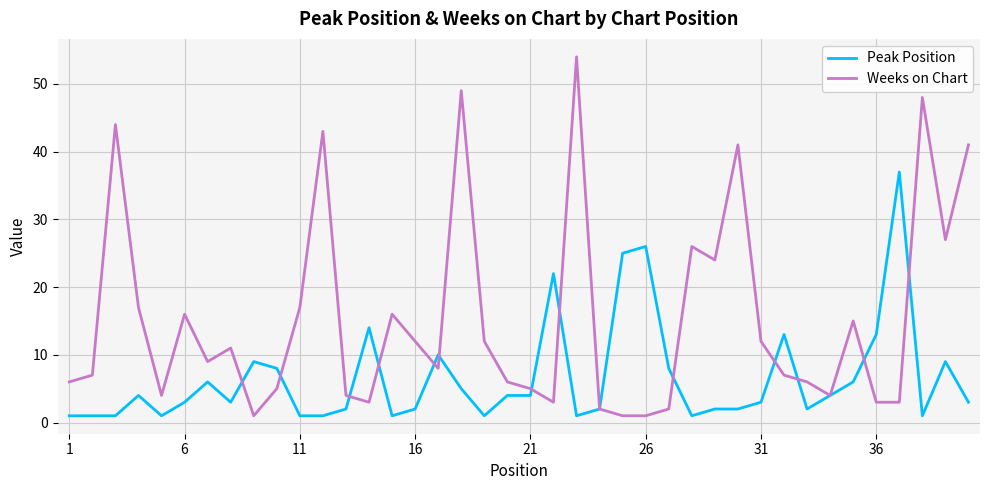

Which series has the largest range (max minus min)?

Weeks on Chart